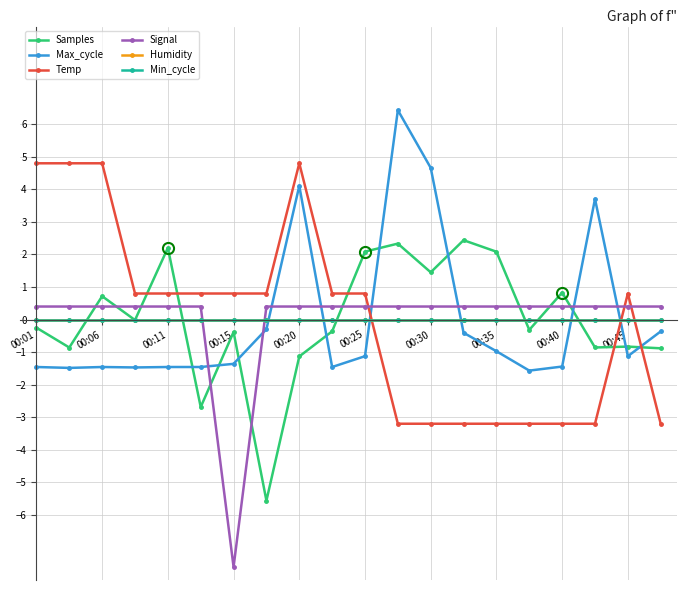

True or false: Max_cycle and Min_cycle intersect in this chart.

True